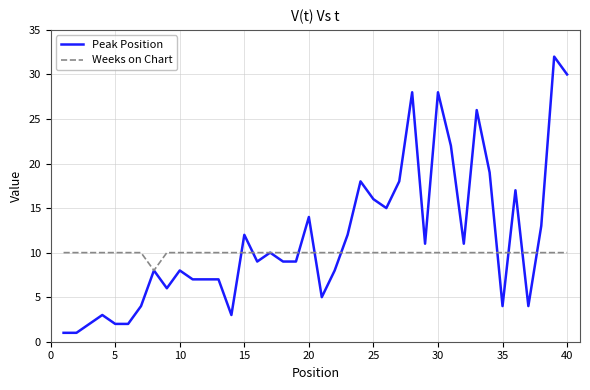

List the series in order of their overall mean, lowest first.

Weeks on Chart, Peak Position